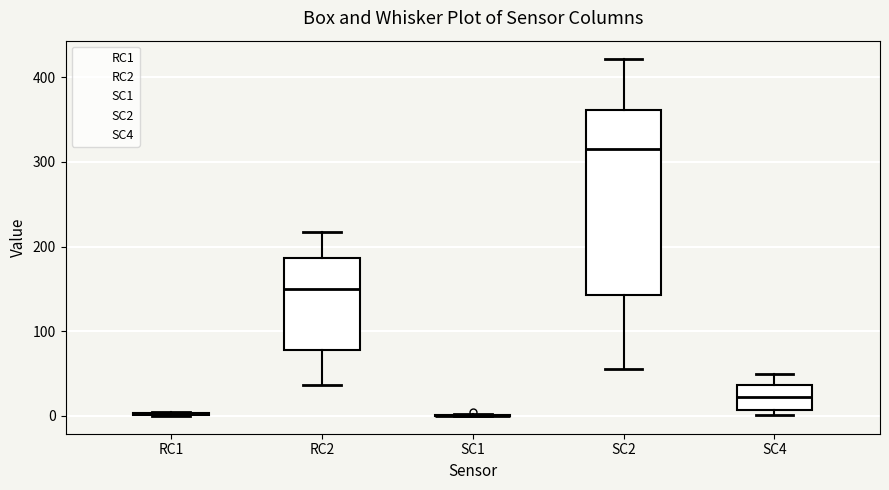

Reading left to right, read every box against the y-axis: the position of its median line, the range the box covers, and the ends of its whiskers. The values are not printed on the chart, so give them approximately, as read against the axis.

RC1: box collapsed to a line at 0, whiskers 0 to 10
RC2: median 150, box 80 to 190, whiskers 40 to 220
SC1: box collapsed to a line at 0, whiskers 0 to 0
SC2: median 320, box 140 to 360, whiskers 60 to 420
SC4: median 20, box 10 to 40, whiskers 0 to 50